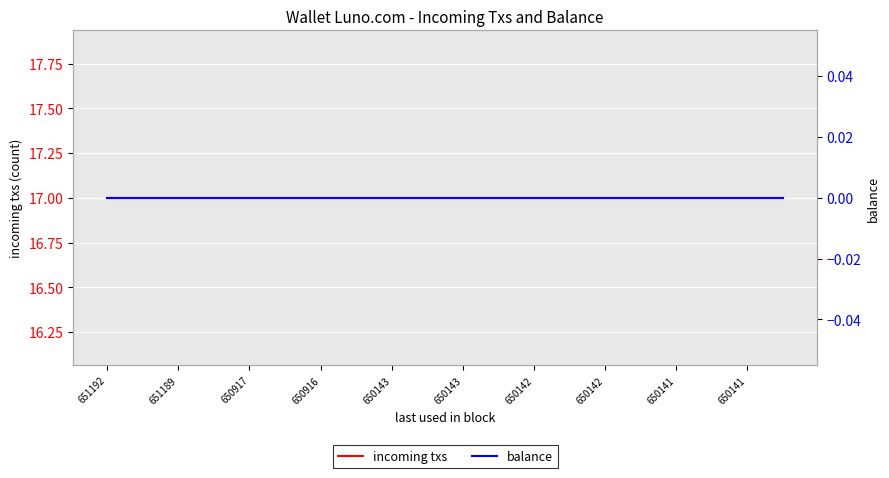

At how many categories does at least one series exceed 1?

20